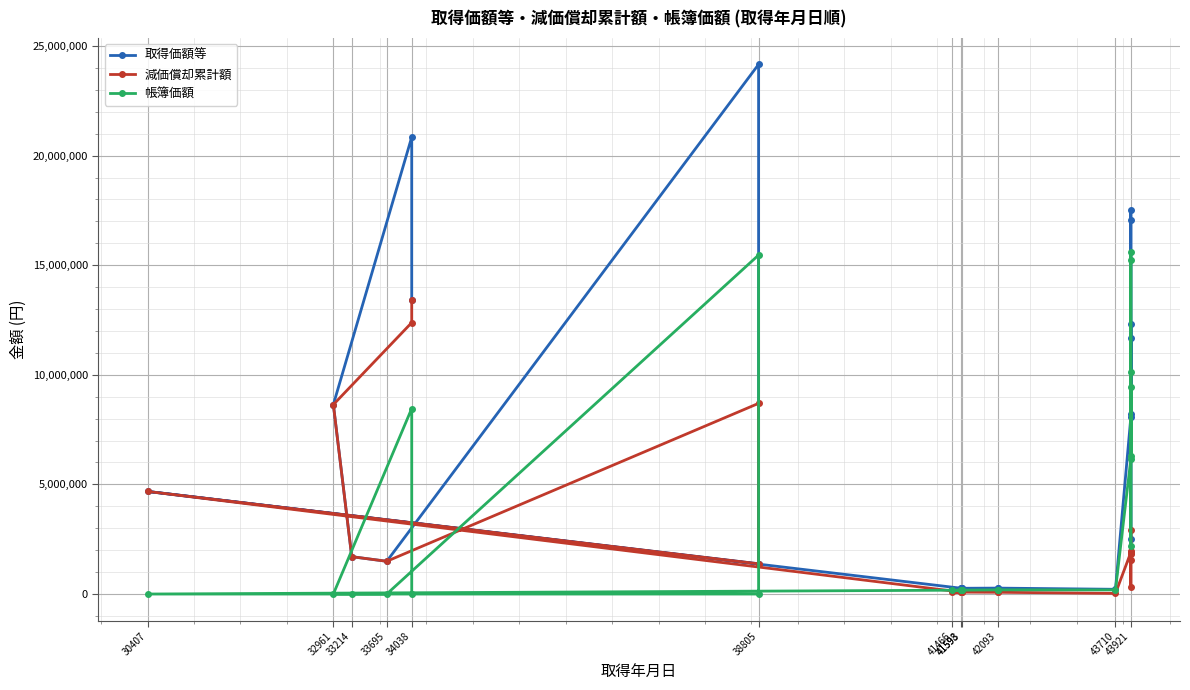

Between 34038 and 41598, which is larger?

34038